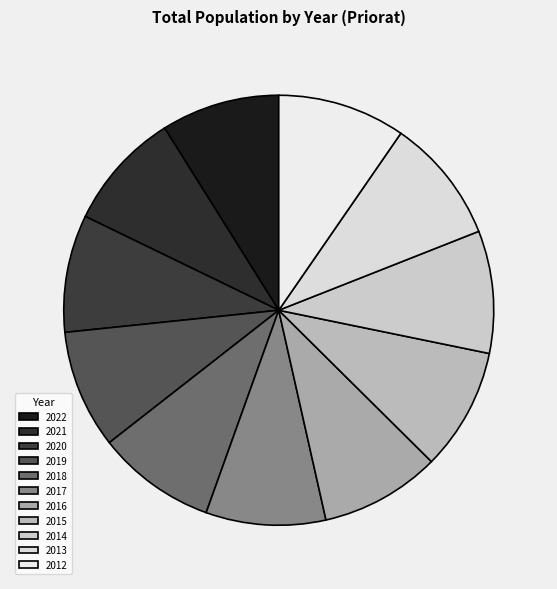

Does 2014 account for over 50% of the chart?

No